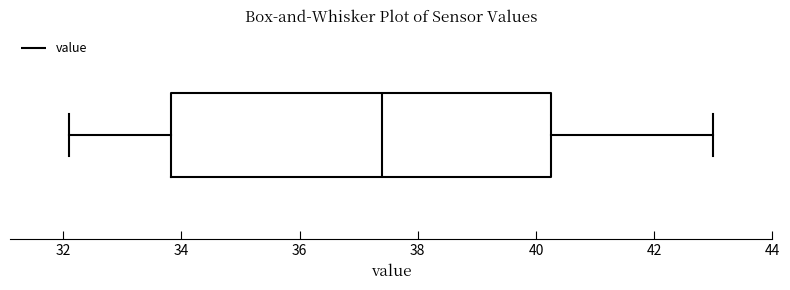

Read this box plot against the x-axis: the position of the median line, the range covered by the box, and the ends of both whiskers. The values are not printed on the chart, so give them approximately, as read against the axis.

median 37.4, box 33.8 to 40.2, whiskers 32.2 to 43.0